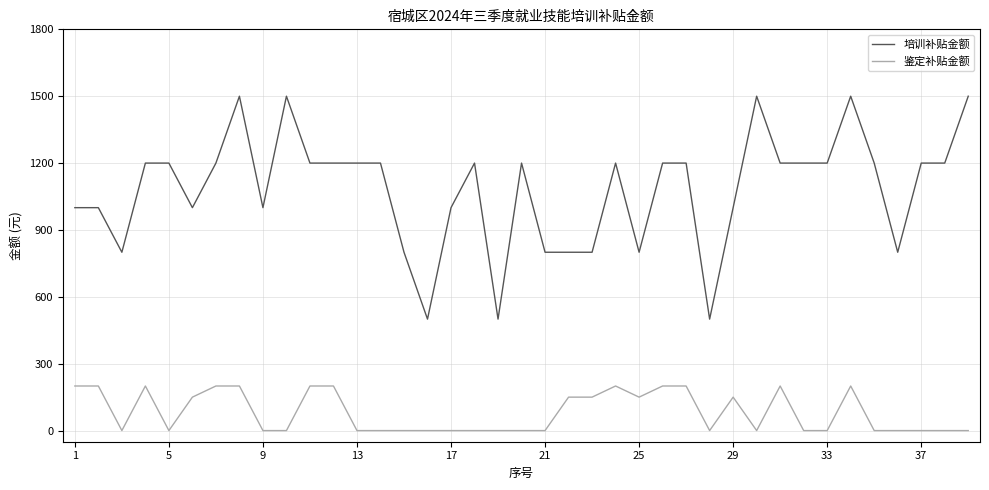

What is the difference between the maximum and minimum values in the 培训补贴金额 series?

1000